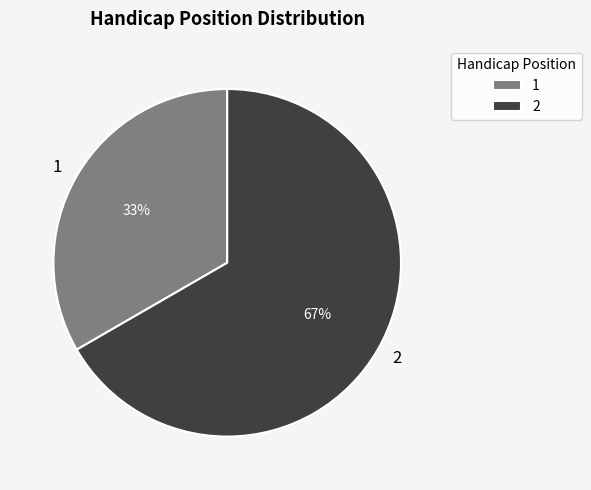

Which slice is the smallest?

1